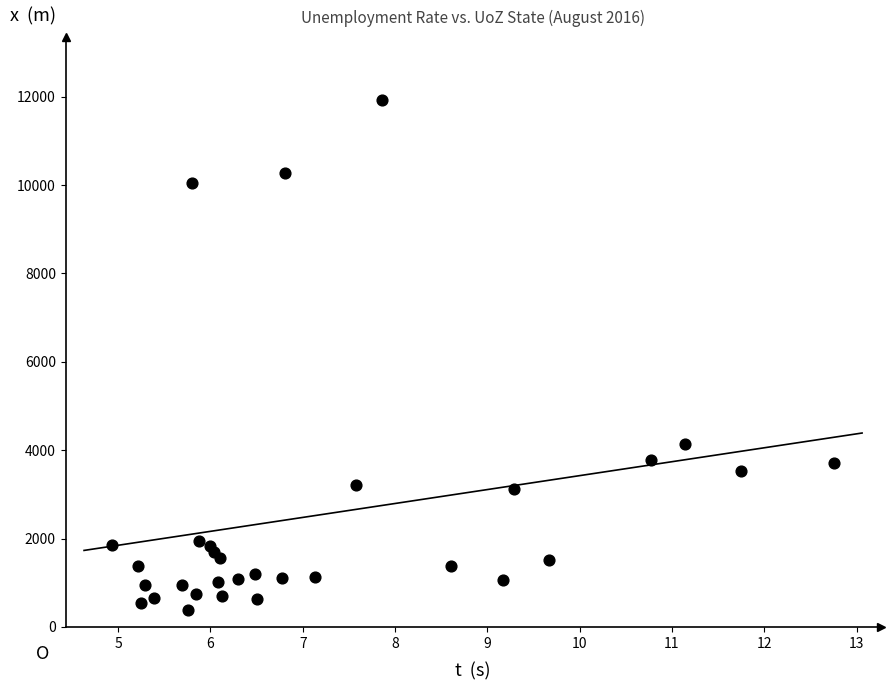

What Y value in the scatter plot is closest to 6154?

4131